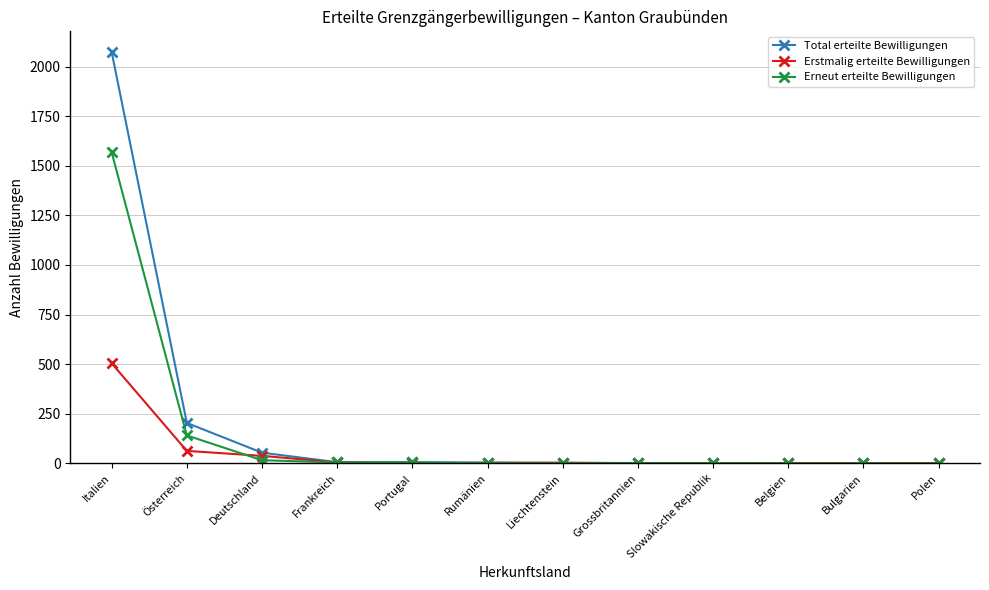

What are all the series names shown in the legend?

Total erteilte Bewilligungen, Erstmalig erteilte Bewilligungen, Erneut erteilte Bewilligungen